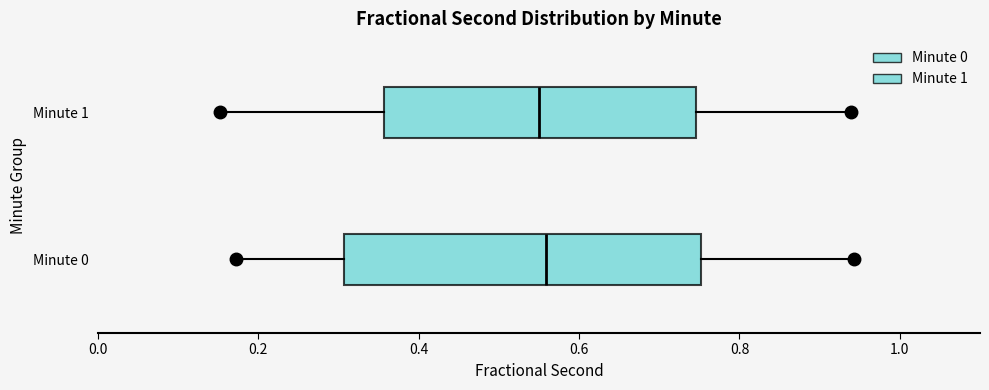

Where does the left whisker of the box for Minute 0 end on the x-axis? The values are not printed on the chart, so give them approximately, as read against the axis.

0.18